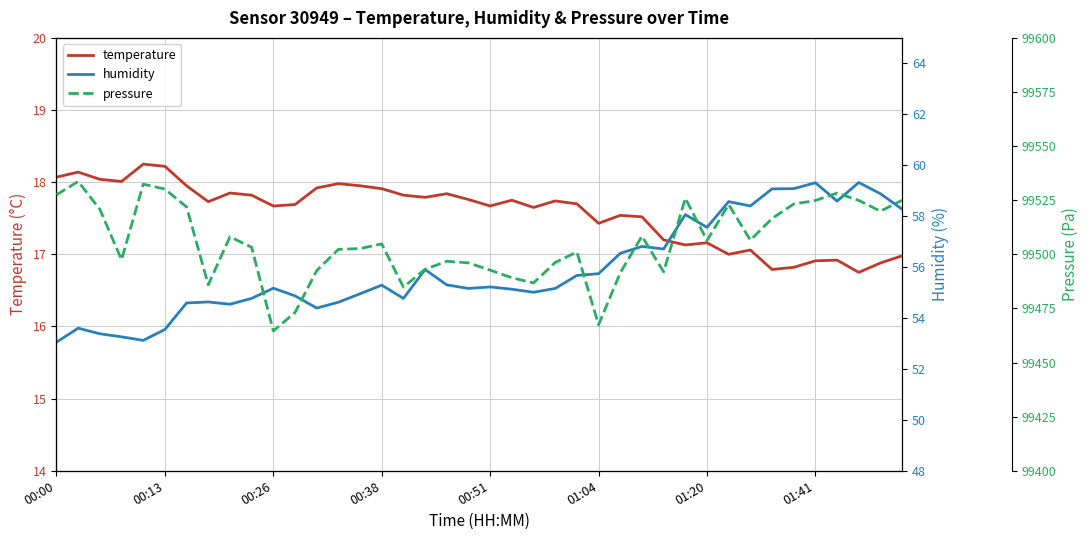

What are all the series names shown in the legend?

temperature, humidity, pressure